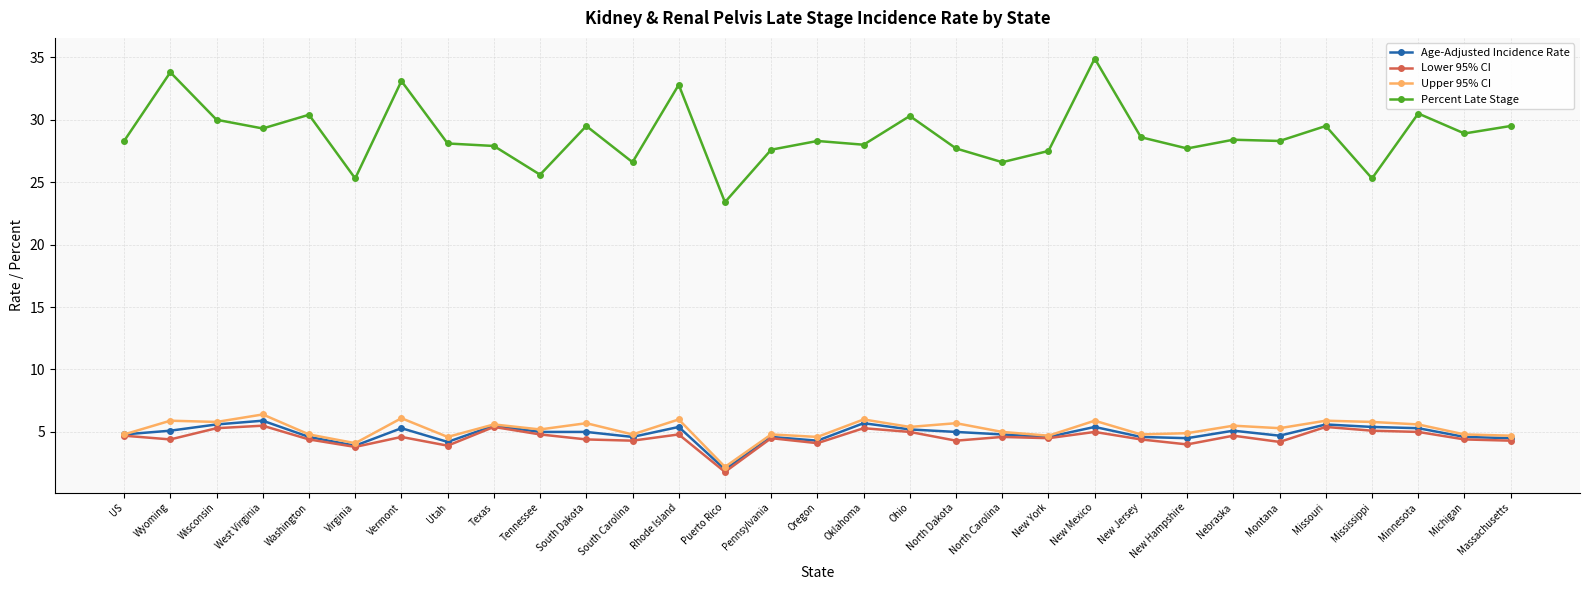

Read the Age-Adjusted Incidence Rate value at Oklahoma.

5.7